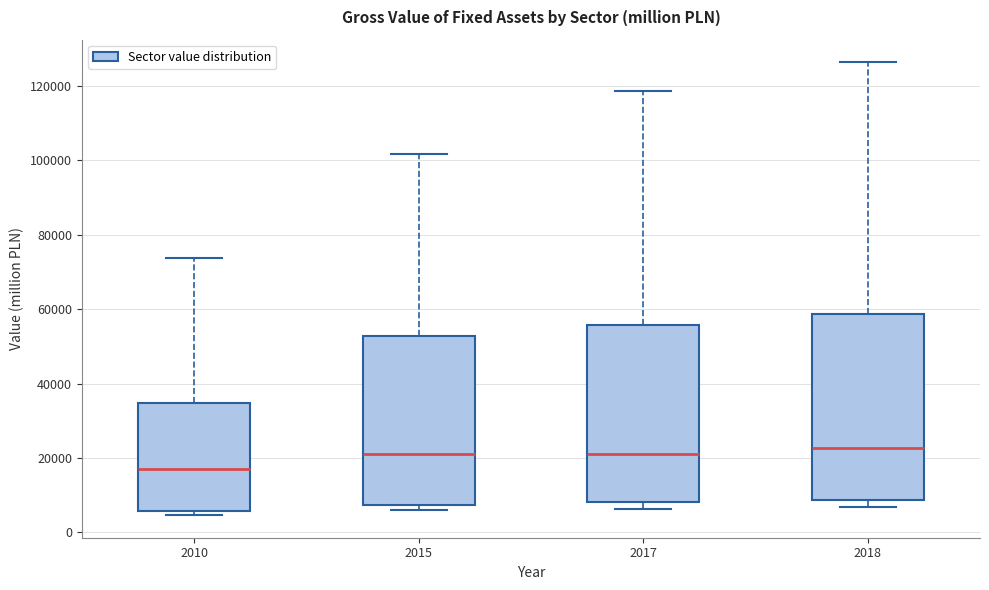

Reading left to right, read every box against the y-axis: the position of its median line, the range the box covers, and the ends of its whiskers. The values are not printed on the chart, so give them approximately, as read against the axis.

2010: median 18000, box 6000 to 34000, whiskers 4000 to 74000
2015: median 20000, box 8000 to 52000, whiskers 6000 to 102000
2017: median 22000, box 8000 to 56000, whiskers 6000 to 118000
2018: median 22000, box 8000 to 58000, whiskers 6000 to 126000